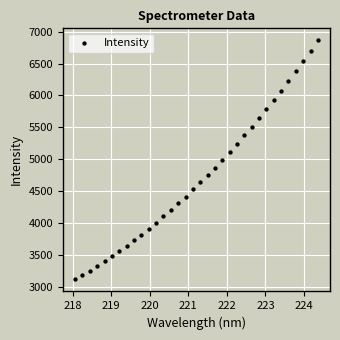

What is the range of X values (max minus min)?

6.3